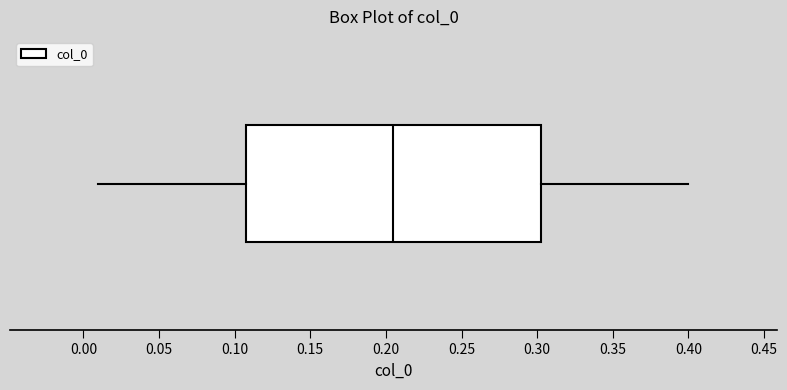

Read this box plot against the x-axis: the position of the median line, the range covered by the box, and the ends of both whiskers. The values are not printed on the chart, so give them approximately, as read against the axis.

median 0.205, box 0.110 to 0.305, whiskers 0.010 to 0.400